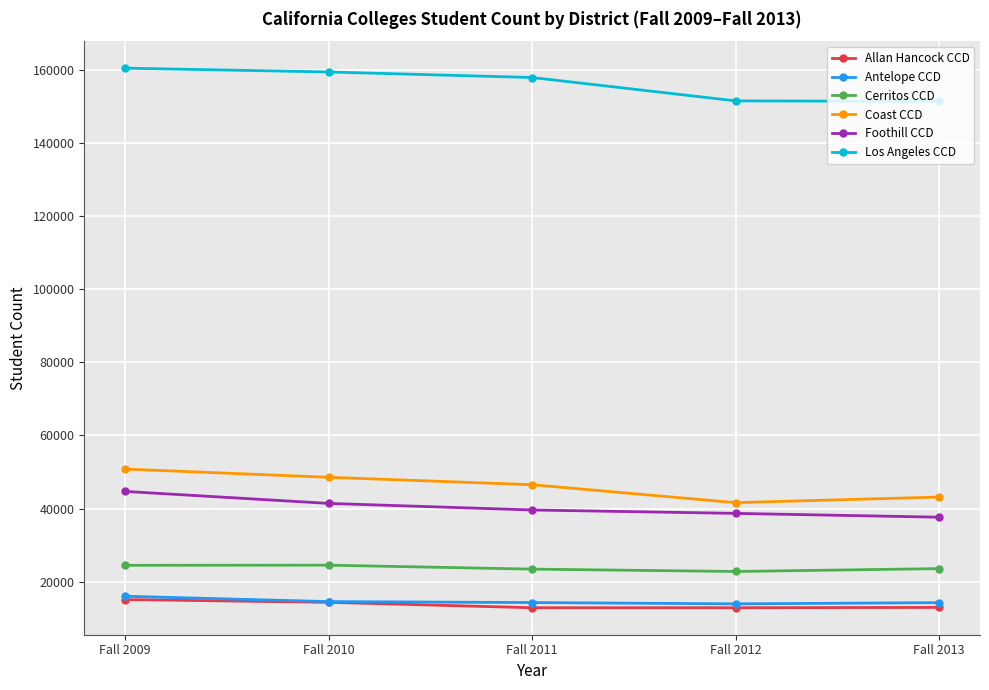

What is the sum of all Coast CCD values?

230604